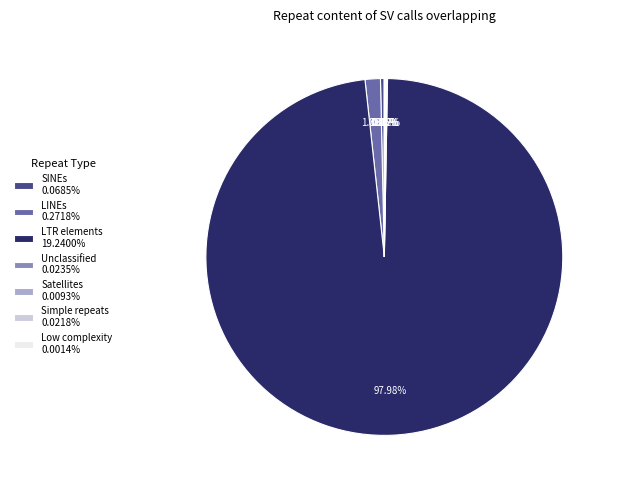

Does LTR elements 19.2400% represent more than half of the total?

Yes